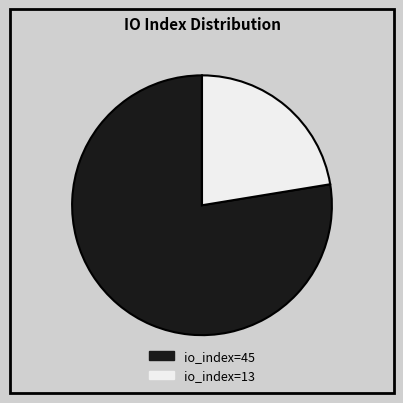

Combined, do io_index=45 and io_index=13 account for over 50%?

Yes